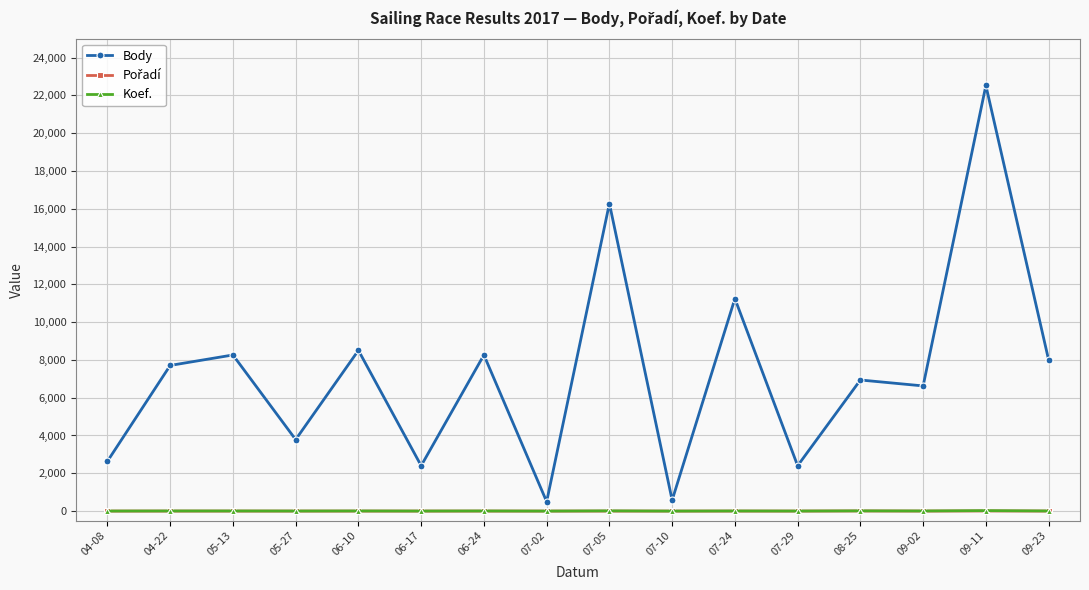

What is the minimum value shown in the chart?

1